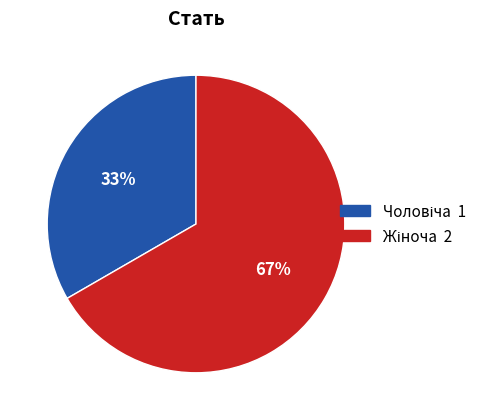

To the nearest percent, what is the average slice percentage?

50%